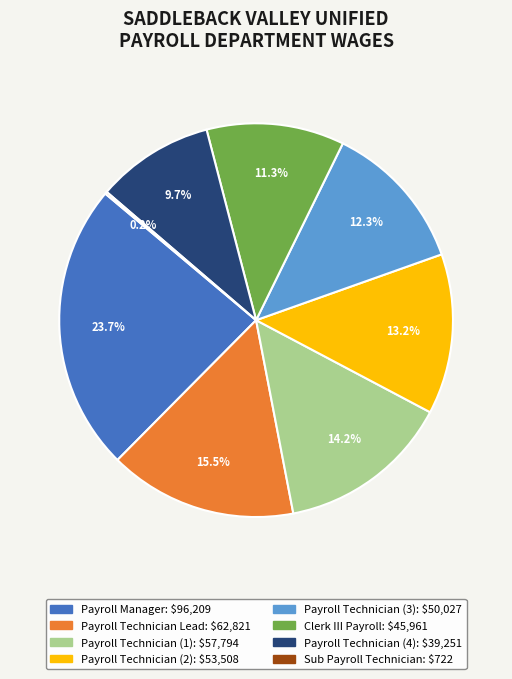

Does any single category account for the majority?

No